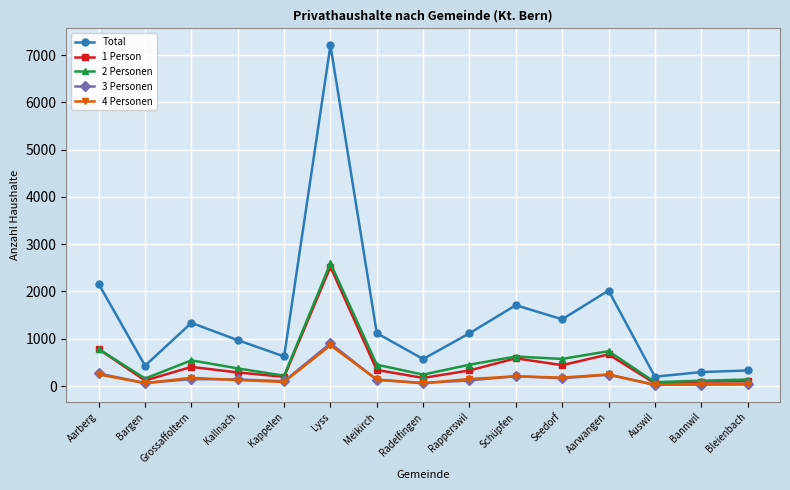

Does the chart have visible grid lines?

Yes